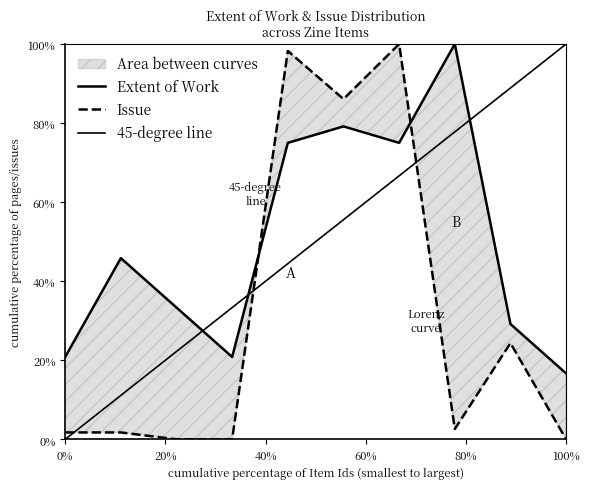

Reading left to right, what are all the values shown in this chart?

Extent of Work: 20.8	45.8	33.3	20.8	75.0	79.2	75.0	100.0	29.2	16.7
Issue: 1.7	1.7	0.0	0.0	98.3	86.1	100.0	2.6	24.3	0.0